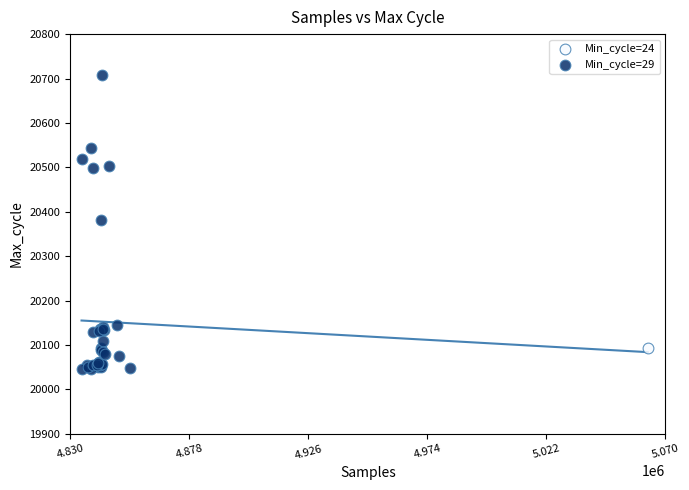

What are all the series names shown in the legend?

Min_cycle=24, Min_cycle=29